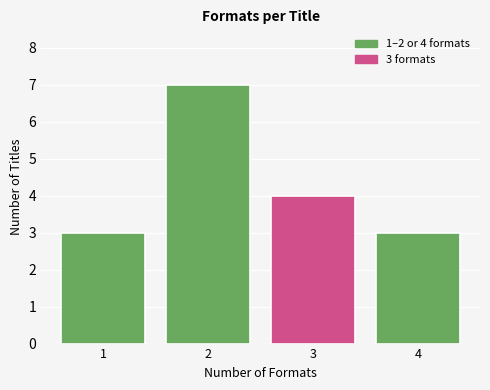

Reading right to left, what are all the values shown in this chart?

4=3	3=4	2=7	1=3